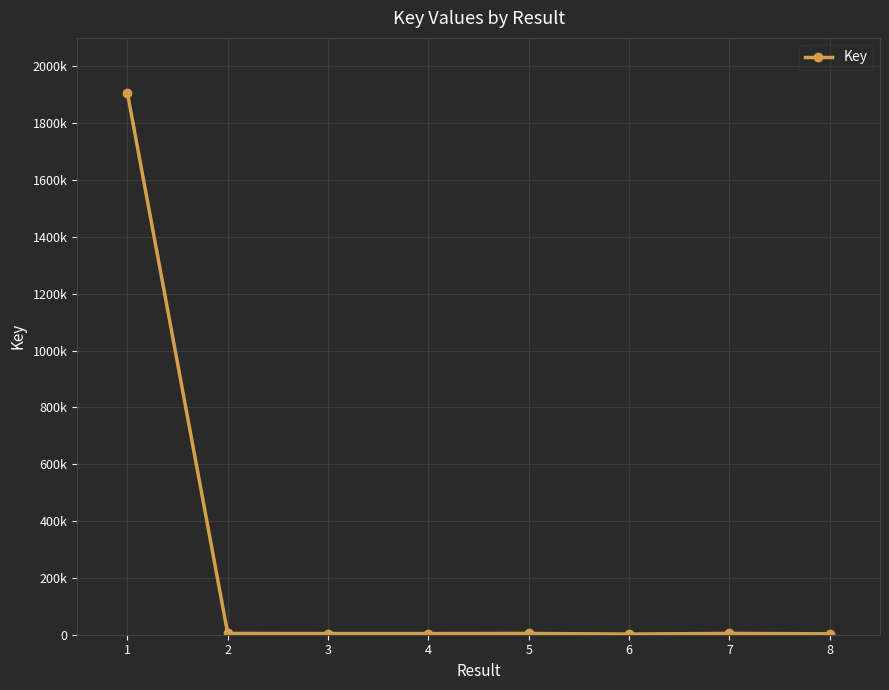

Does the chart have visible grid lines?

Yes